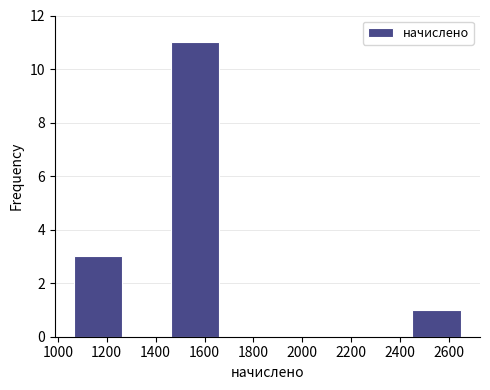

Over which range of the x-axis is the bar tallest?

1460 to 1660